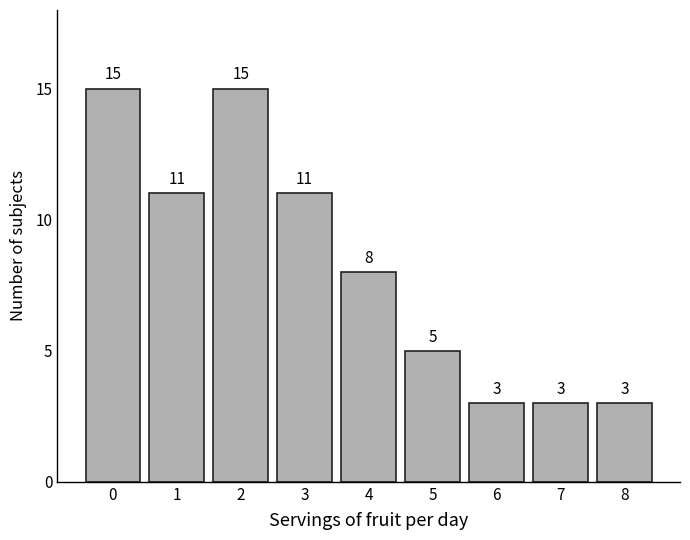

Reading left to right, what are all the values shown in this chart?

15	11	15	11	8	5	3	3	3